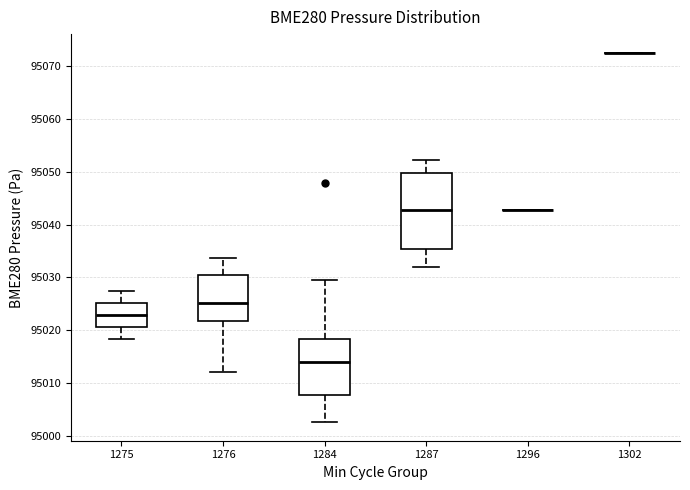

Reading left to right, read every box against the y-axis: the position of its median line, the range the box covers, and the ends of its whiskers. The values are not printed on the chart, so give them approximately, as read against the axis.

1275: median 95023, box 95021 to 95025, whiskers 95018 to 95027
1276: median 95025, box 95022 to 95031, whiskers 95012 to 95034
1284: median 95014, box 95008 to 95018, whiskers 95003 to 95030
1287: median 95043, box 95035 to 95050, whiskers 95032 to 95052
1296: box collapsed to a line at 95043, whiskers 95043 to 95043
1302: box collapsed to a line at 95073, whiskers 95073 to 95073